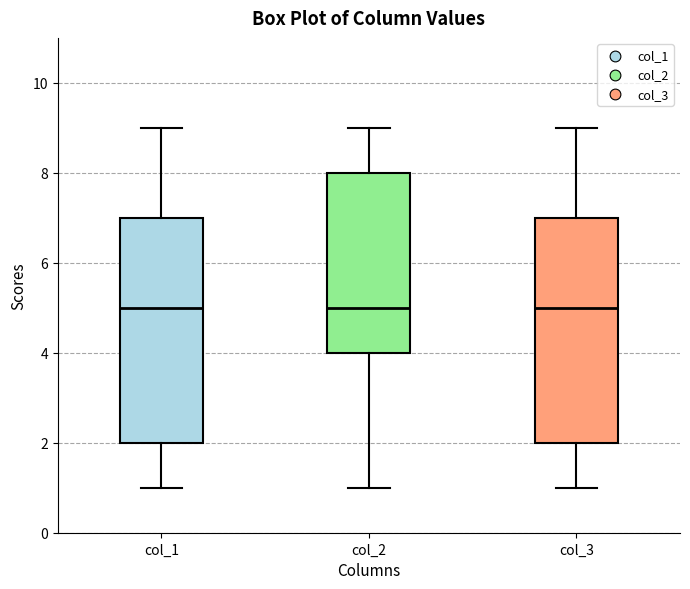

Reading left to right, transcribe this box plot: for each box, give where its median line is, the range the box spans, and where its two whiskers end, as read against the y-axis. The values are not printed on the chart, so give them approximately, as read against the axis.

col_1: median 5, box 2 to 7, whiskers 1 to 9
col_2: median 5, box 4 to 8, whiskers 1 to 9
col_3: median 5, box 2 to 7, whiskers 1 to 9